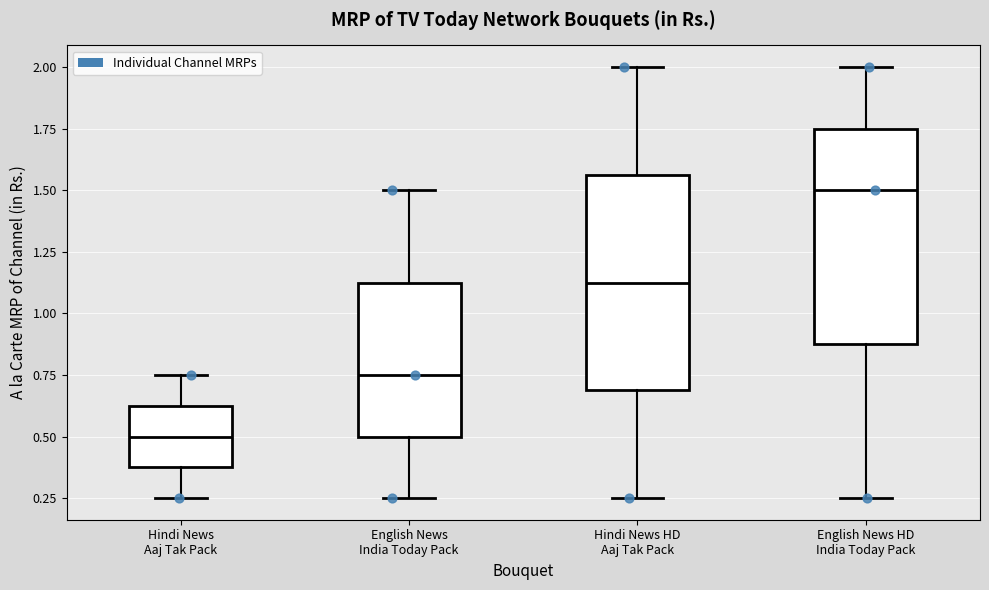

Reading left to right, read every box against the y-axis: the position of its median line, the range the box covers, and the ends of its whiskers. The values are not printed on the chart, so give them approximately, as read against the axis.

Hindi News Aaj Tak Pack: median 0.50, box 0.40 to 0.65, whiskers 0.25 to 0.75
English News India Today Pack: median 0.75, box 0.50 to 1.15, whiskers 0.25 to 1.50
Hindi News HD Aaj Tak Pack: median 1.15, box 0.70 to 1.55, whiskers 0.25 to 2.00
English News HD India Today Pack: median 1.50, box 0.90 to 1.75, whiskers 0.25 to 2.00